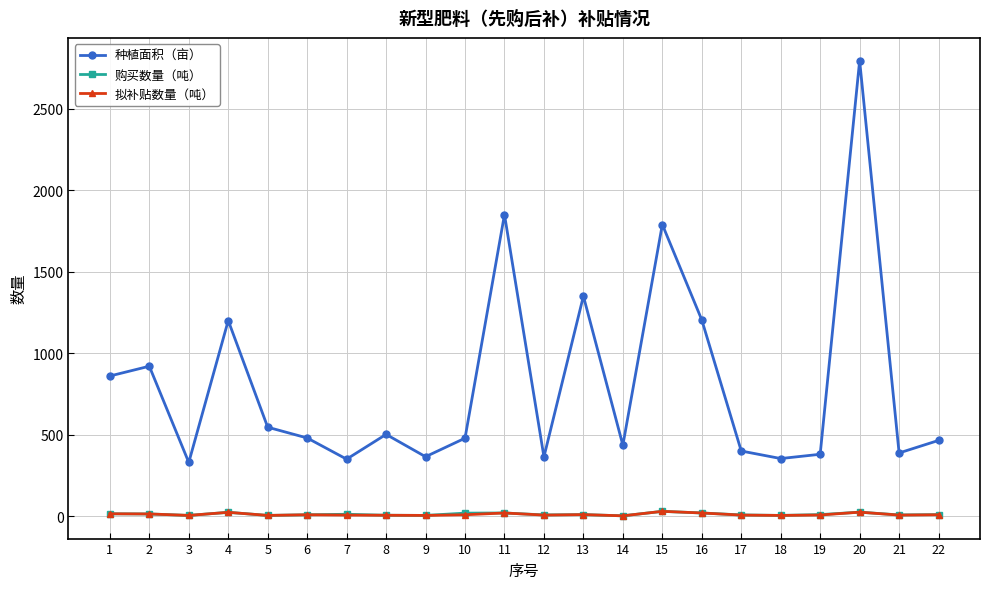

Where is the first local maximum for 种植面积（亩）?

2